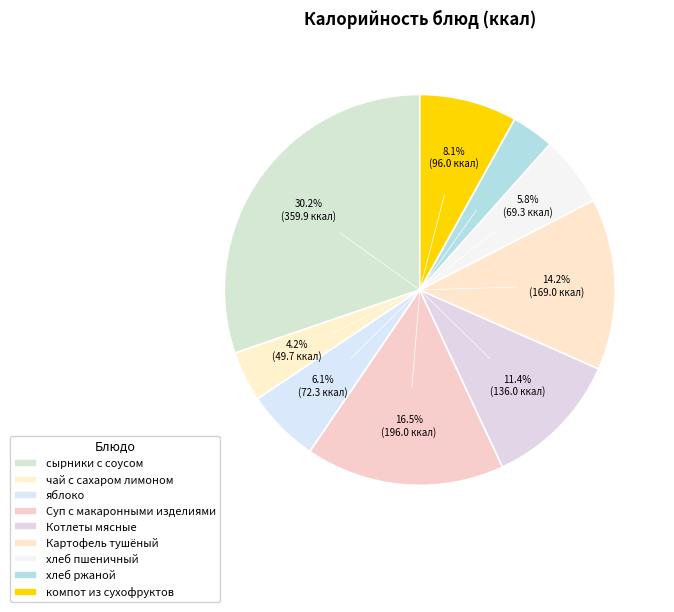

How many segments does this pie chart have?

9